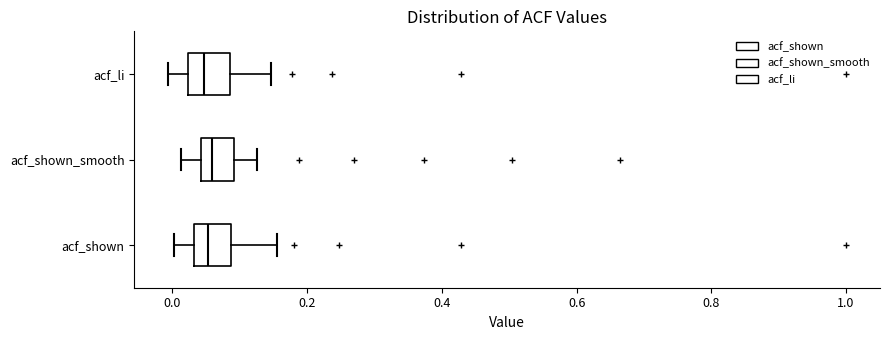

Where does the left whisker of the box for acf_shown_smooth end on the x-axis? The values are not printed on the chart, so give them approximately, as read against the axis.

0.02